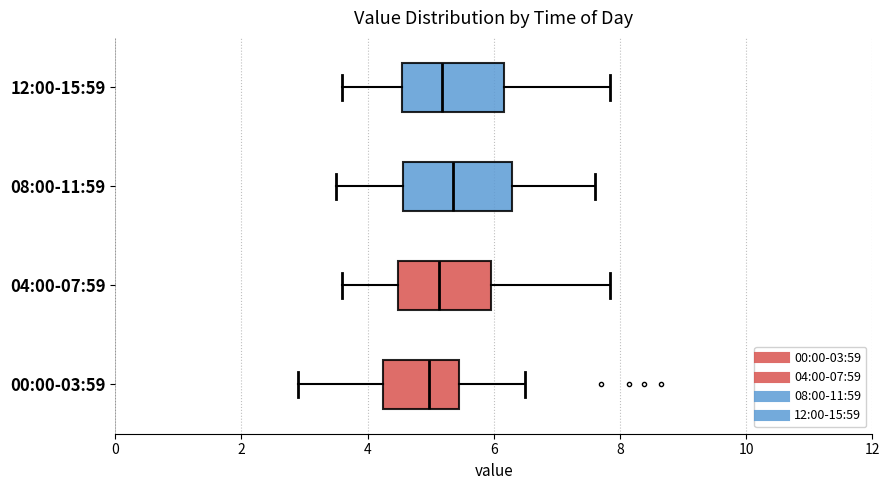

Reading bottom to top, transcribe this box plot: for each box, give where its median line is, the range the box spans, and where its two whiskers end, as read against the x-axis. The values are not printed on the chart, so give them approximately, as read against the axis.

00:00-03:59: median 5.0, box 4.2 to 5.4, whiskers 3.0 to 6.6
04:00-07:59: median 5.2, box 4.4 to 6.0, whiskers 3.6 to 7.8
08:00-11:59: median 5.4, box 4.6 to 6.2, whiskers 3.6 to 7.6
12:00-15:59: median 5.2, box 4.6 to 6.2, whiskers 3.6 to 7.8